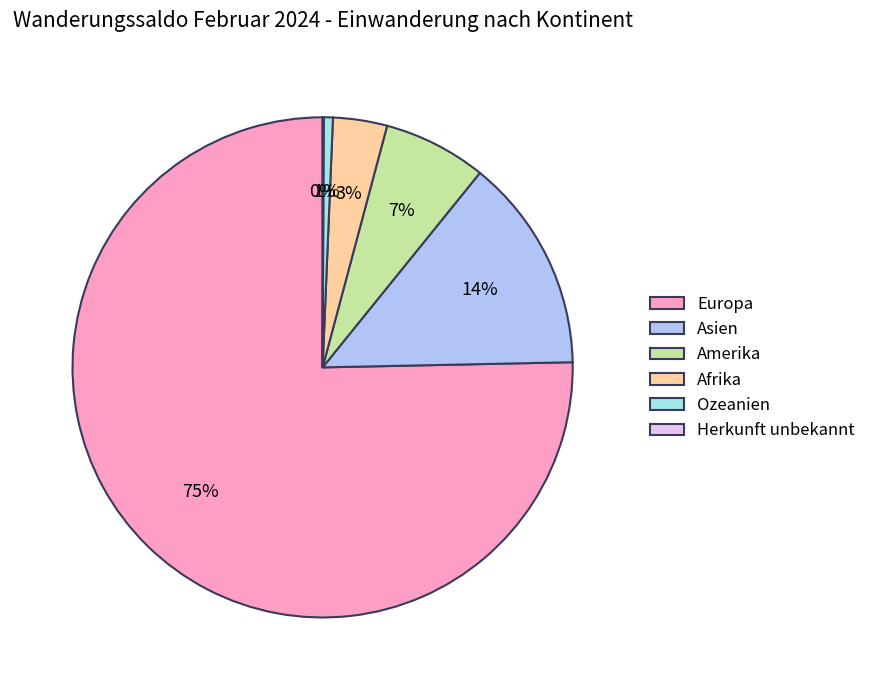

To the nearest percent, what is the difference between the largest and smallest slice percentages?

75%